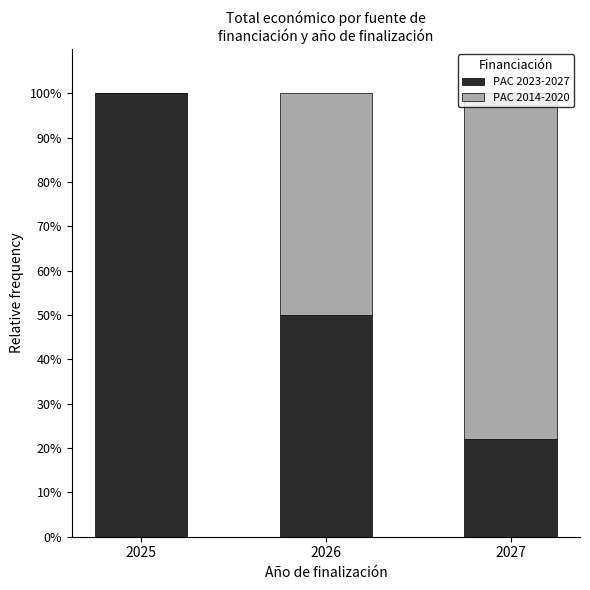

At which label does PAC 2023-2027 reach its peak?

2025